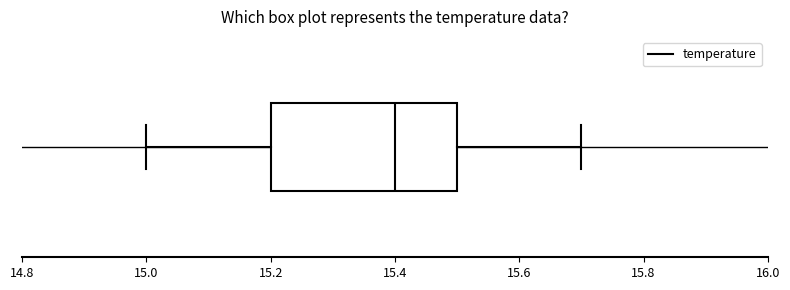

Transcribe this box plot: give where the median line is, the range the box spans, and where the two whiskers end, as read against the x-axis. The values are not printed on the chart, so give them approximately, as read against the axis.

median 15.4, box 15.2 to 15.5, whiskers 15.0 to 15.7